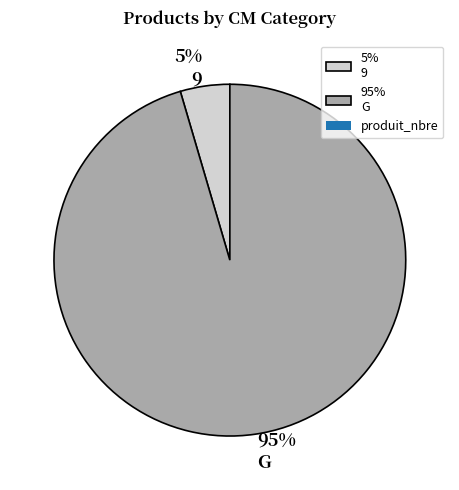

Is it true that 95% G is 95% of the pie?

True